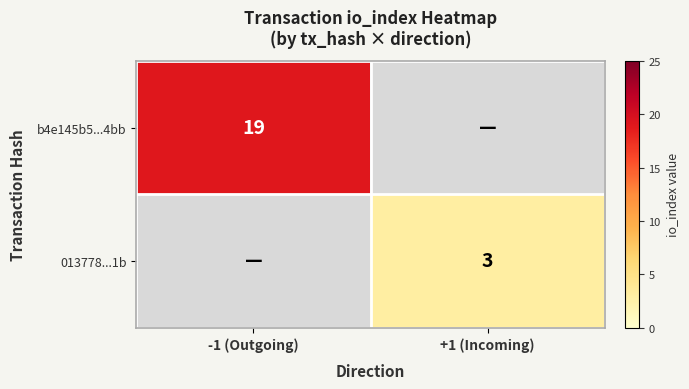

At which category does the chart reach its minimum across all series?

+1 (Incoming)